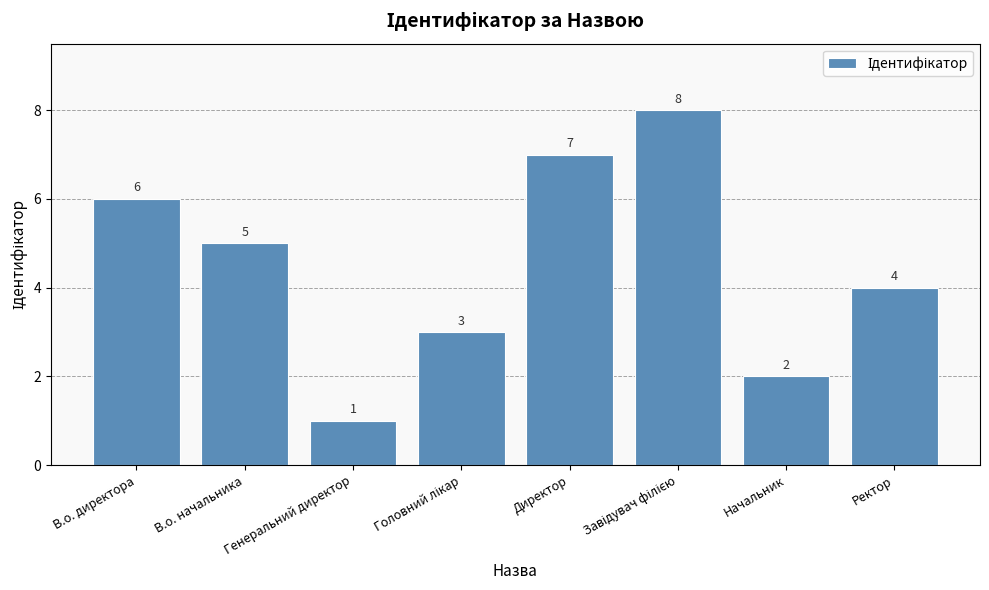

What is the difference between the maximum and minimum values?

7